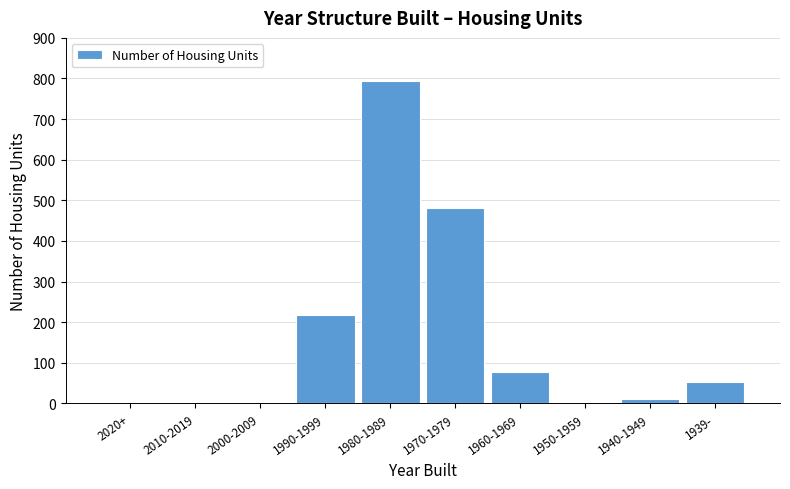

Reading right to left, transcribe all the data shown in this chart.

1939-=53	1940-1949=11	1950-1959=0	1960-1969=78	1970-1979=482	1980-1989=794	1990-1999=218	2000-2009=0	2010-2019=0	2020+=0